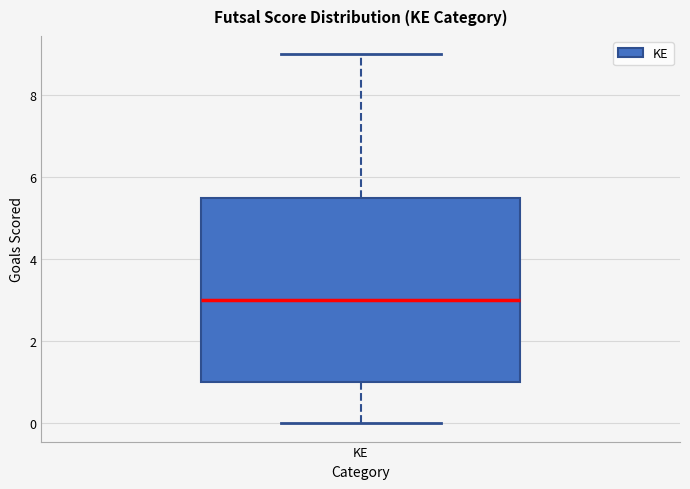

Read this box plot against the y-axis: the position of the median line, the range covered by the box, and the ends of both whiskers. The values are not printed on the chart, so give them approximately, as read against the axis.

median 3.0, box 1.0 to 5.6, whiskers 0.0 to 9.0